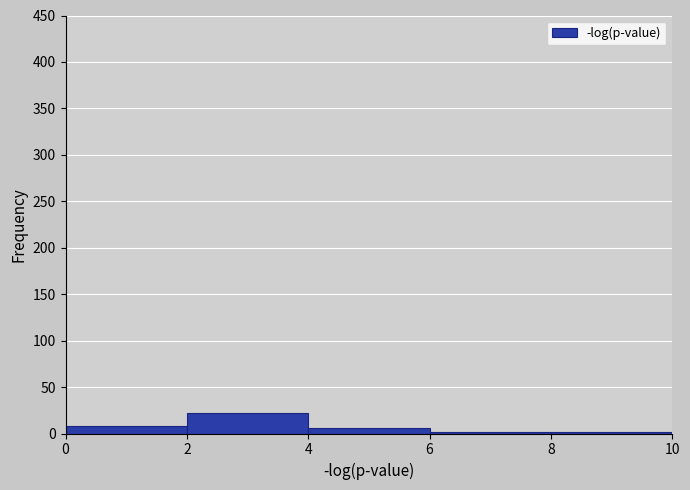

Over which range of the x-axis is the bar tallest?

2 to 4